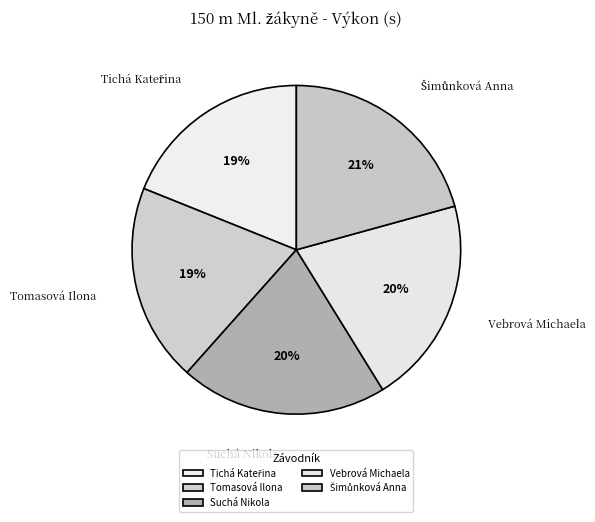

Count the number of slices in the pie.

5